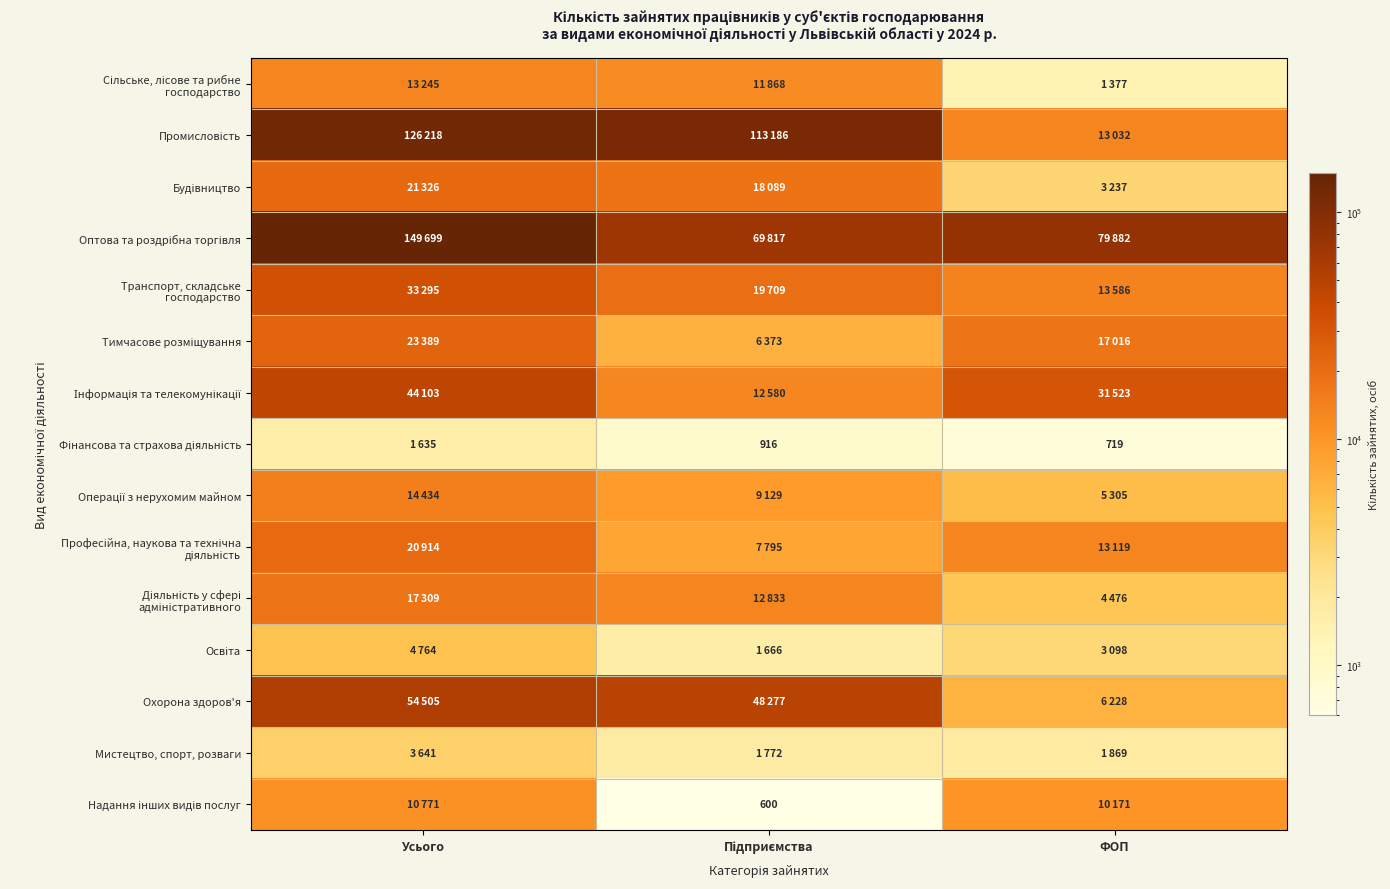

List the series in order of their peak value, lowest first.

Фінансова та страхова діяльність, Мистецтво, спорт, розваги, Освіта, Надання інших видів послуг, Сільське, лісове та рибне господарство, Операції з нерухомим майном, Діяльність у сфері адміністративного, Професійна, наукова та технічна діяльність, Будівництво, Тимчасове розміщування, Транспорт, складське господарство, Інформація та телекомунікації, Охорона здоров'я, Промисловість, Оптова та роздрібна торгівля